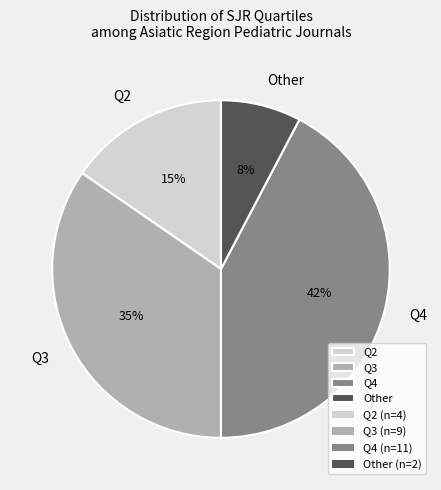

How many segments does this pie chart have?

4